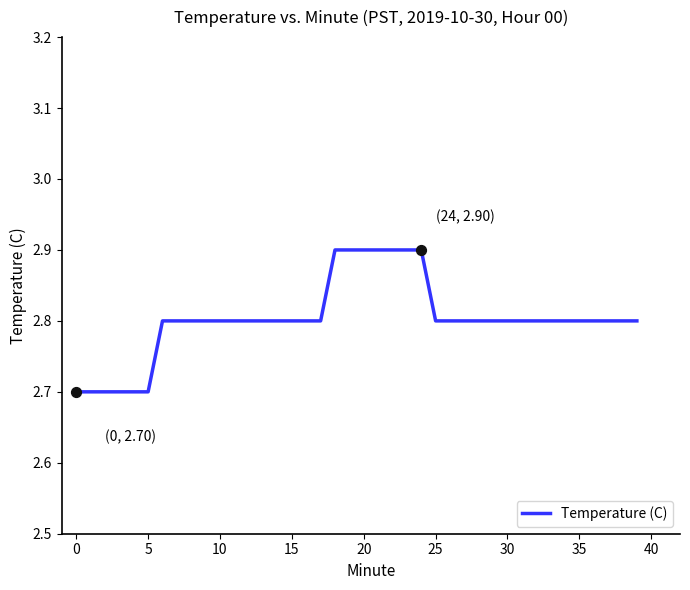

What is the greatest value displayed?

2.9